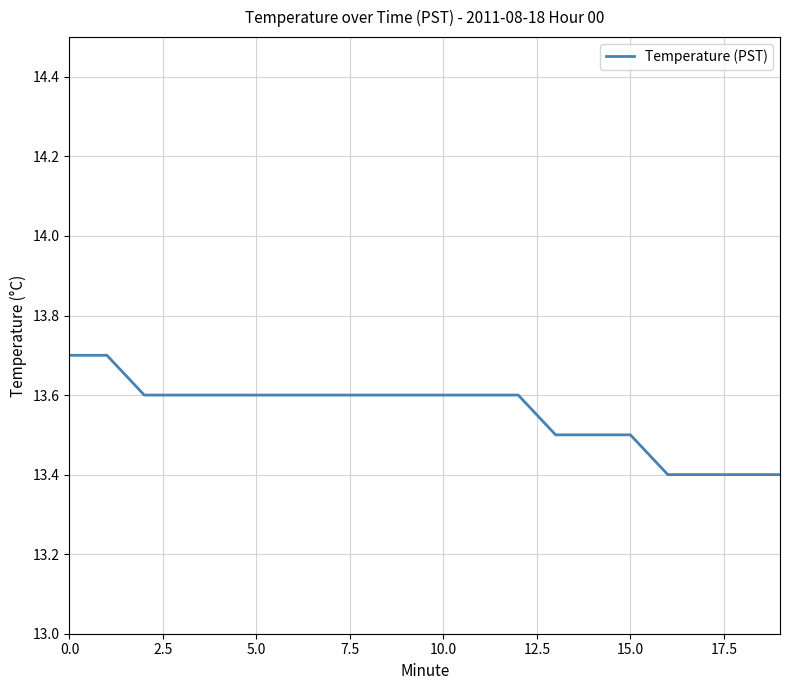

What is the difference between the maximum and minimum values?

0.3